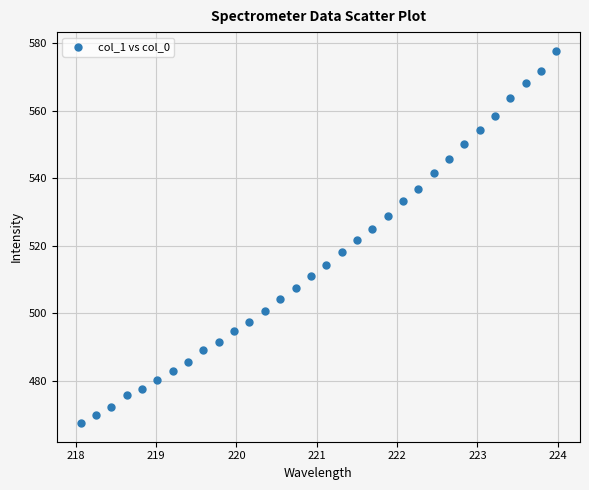

What is the range of X values (max minus min)?

5.9